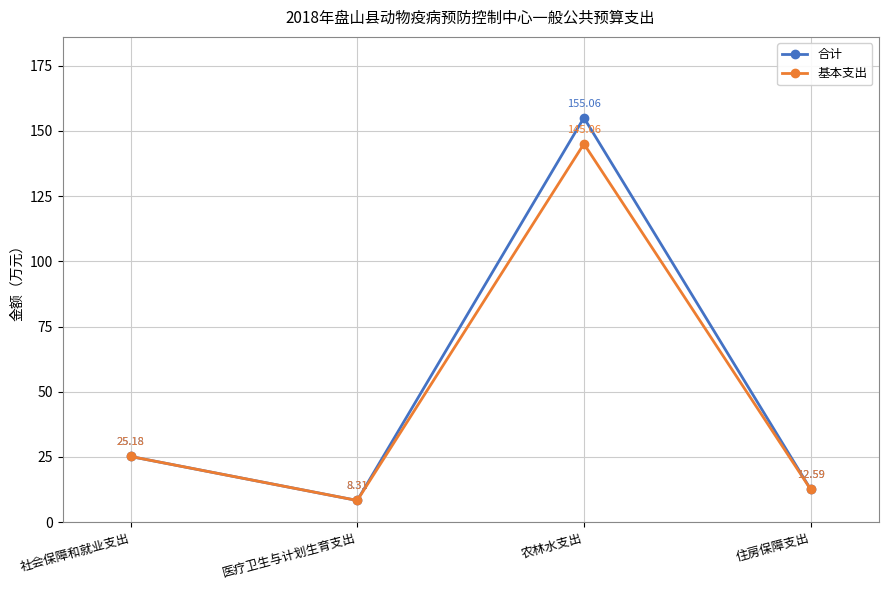

Which series changed the most between 社会保障和就业支出 and 农林水支出?

合计